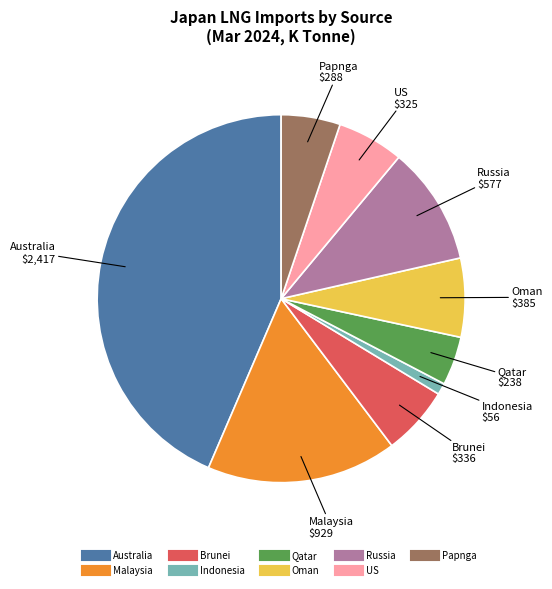

The Papnga slice represents 5% of the pie. True or false?

True